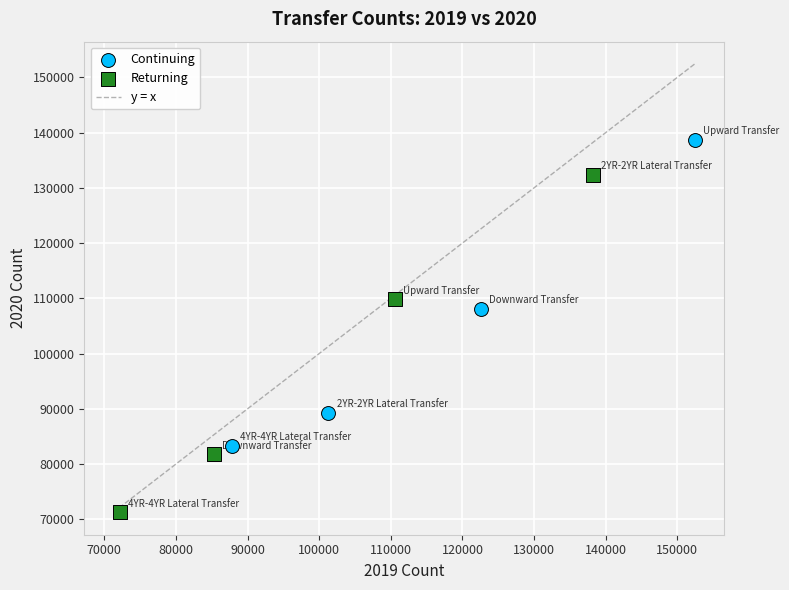

Which series has the widest spread of Y values?

Returning